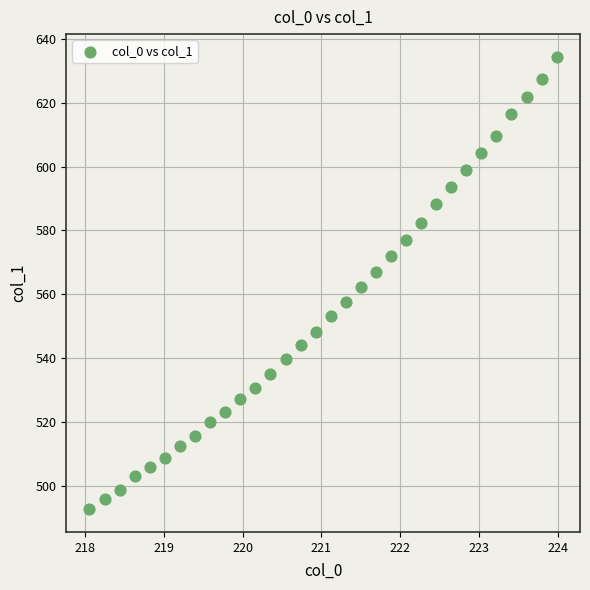

What is the range of X values (max minus min)?

5.9